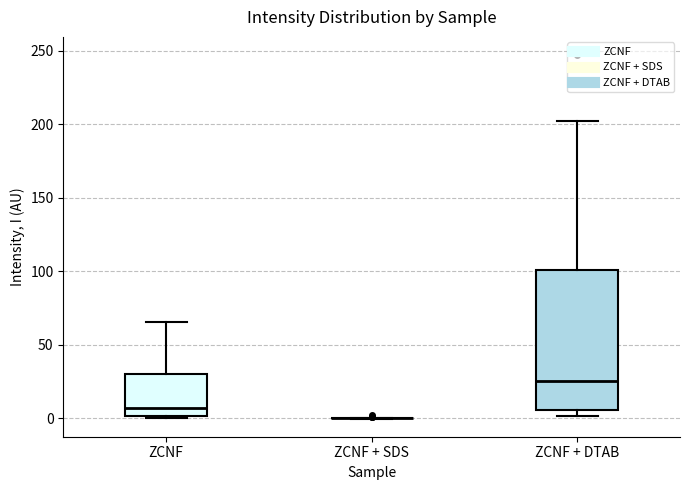

Reading left to right, transcribe this box plot: for each box, give where its median line is, the range the box spans, and where its two whiskers end, as read against the y-axis. The values are not printed on the chart, so give them approximately, as read against the axis.

ZCNF: median 5, box 0 to 30, whiskers 0 to 65
ZCNF + SDS: box collapsed to a line at 0, whiskers 0 to 0
ZCNF + DTAB: median 25, box 5 to 100, whiskers 0 to 200